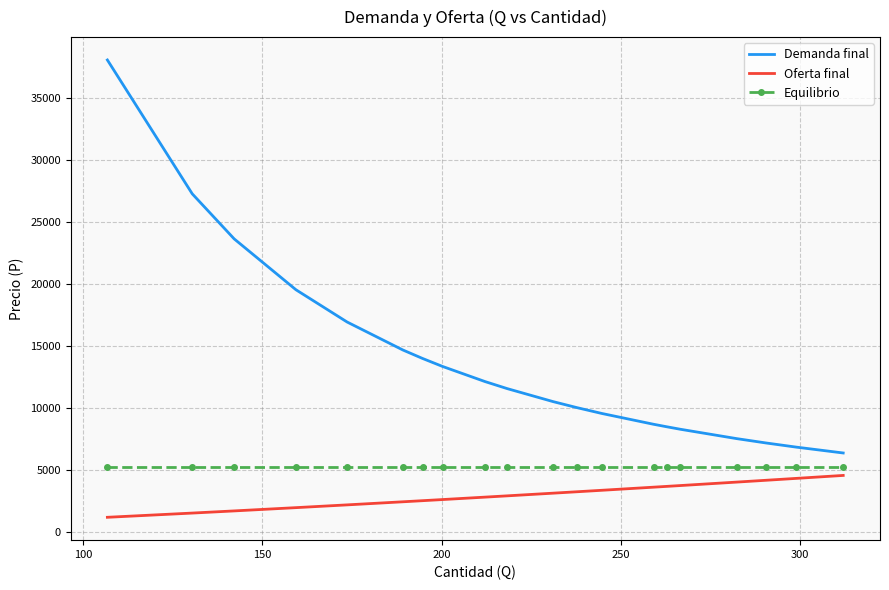

True or false: Equilibrio and Demanda final intersect in this chart.

False